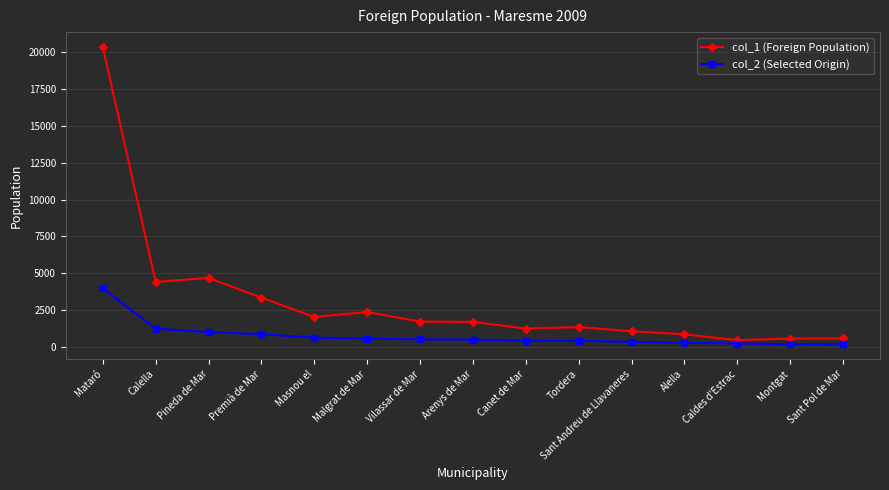

What value does the col_1 (Foreign Population) series have at Tordera?

1368